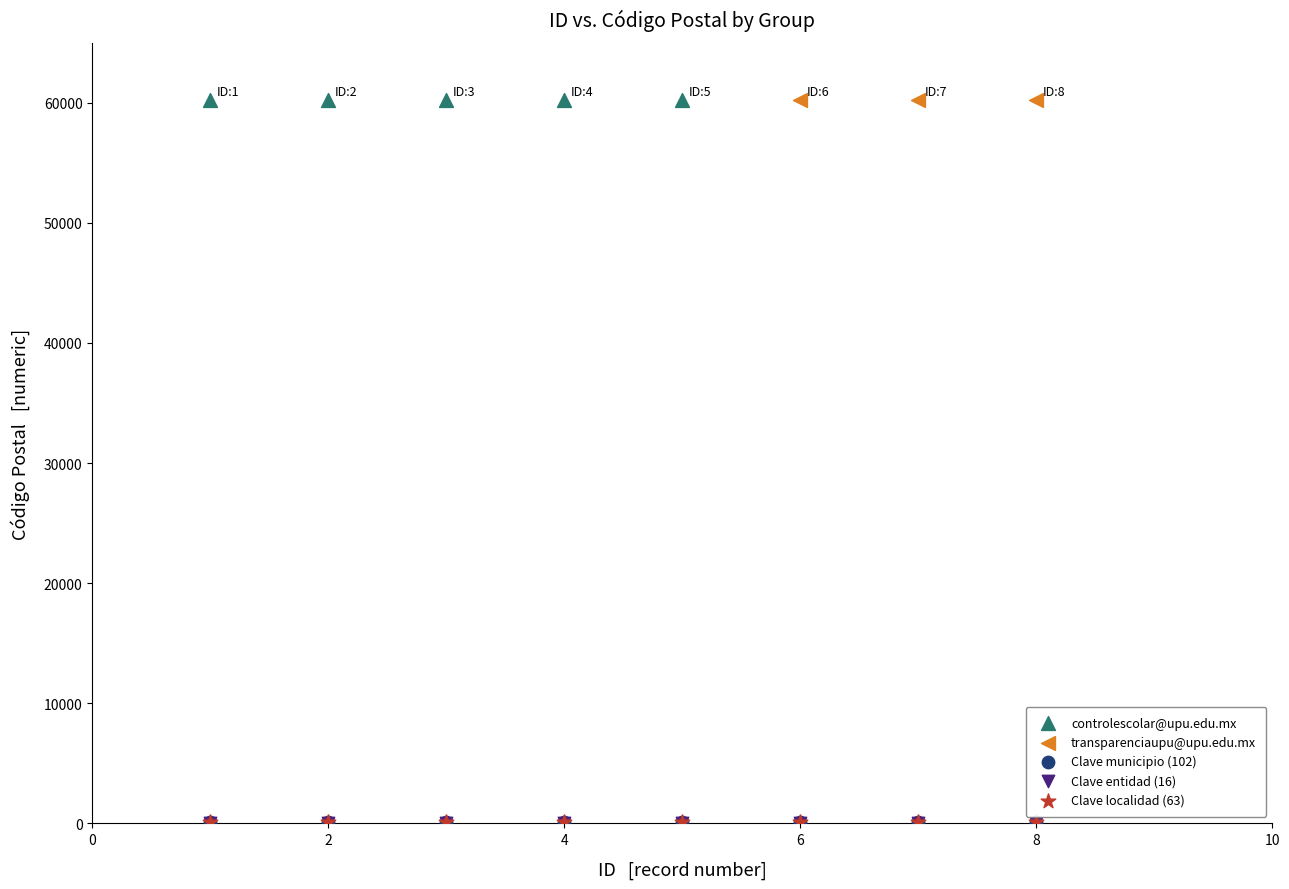

What are all the series names shown in the legend?

controlescolar@upu.edu.mx, transparenciaupu@upu.edu.mx, Clave municipio (102), Clave entidad (16), Clave localidad (63)